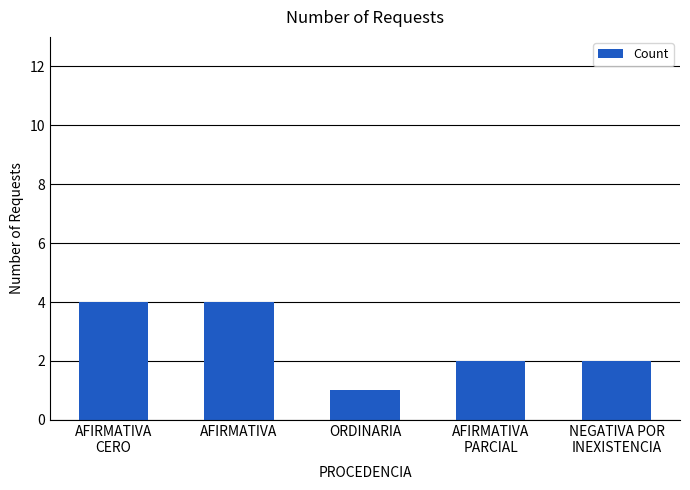

Reading left to right, extract all data points from this chart.

4	4	1	2	2